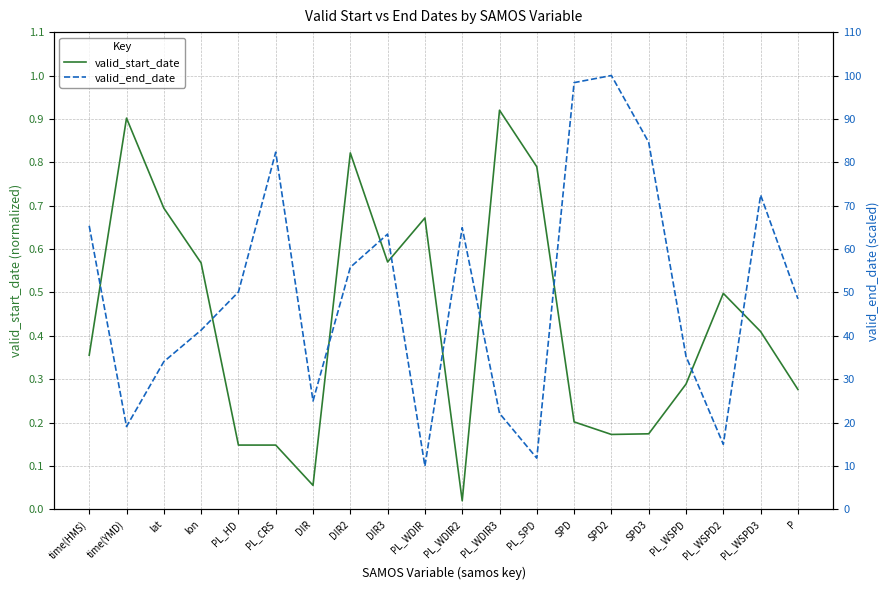

Where is valid_end_date nearest to the value 54?

DIR2